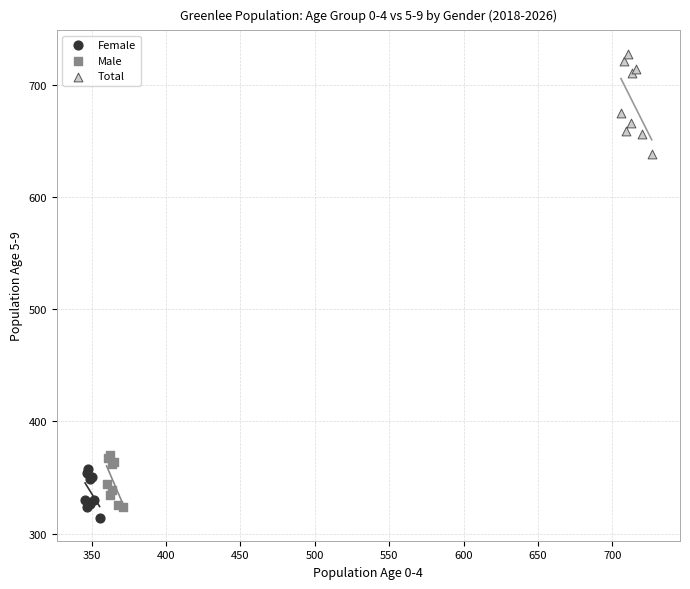

Which series has the widest spread of Y values?

Total